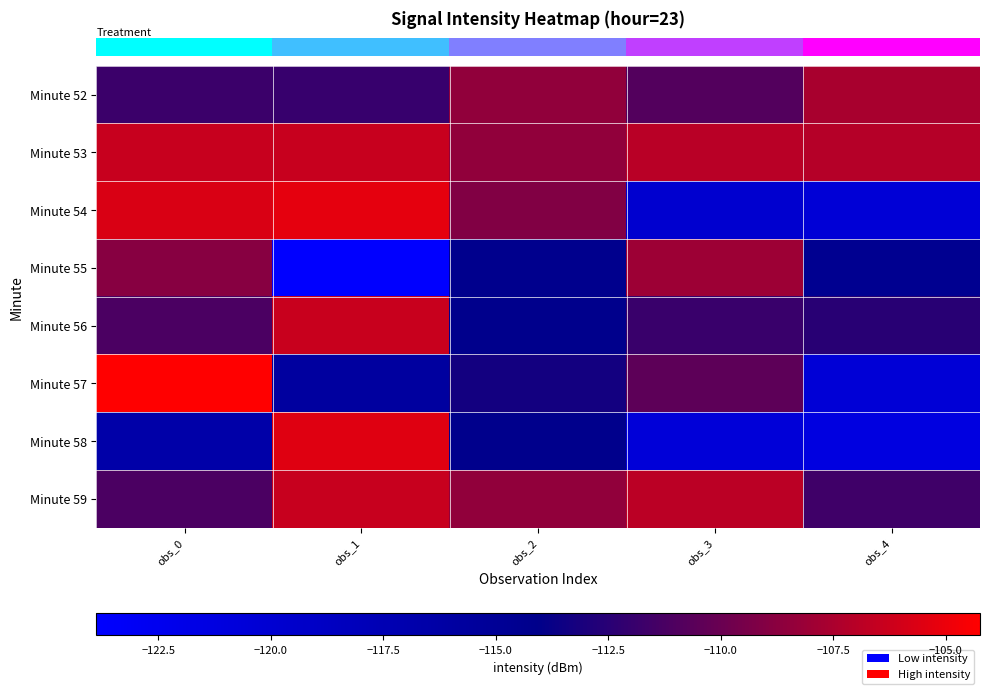

At which category is the sum across all series the highest?

obs_0